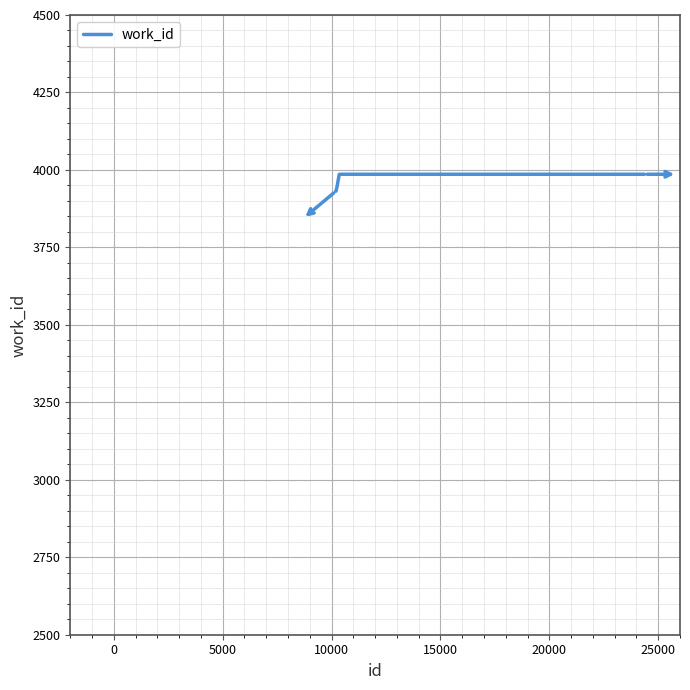

What is the maximum value shown in the chart?

3986